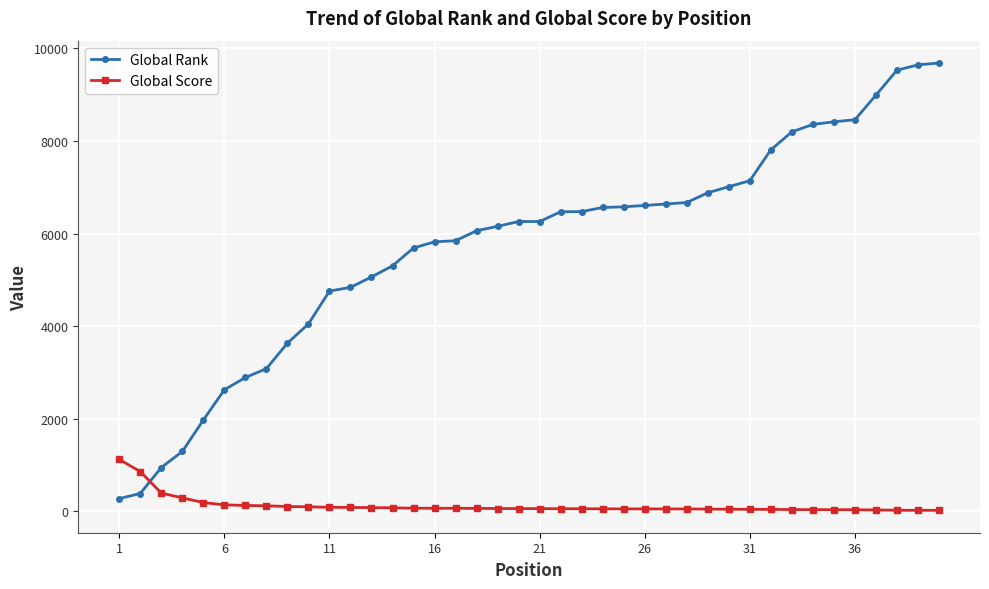

What is the maximum value shown in the chart?

9685